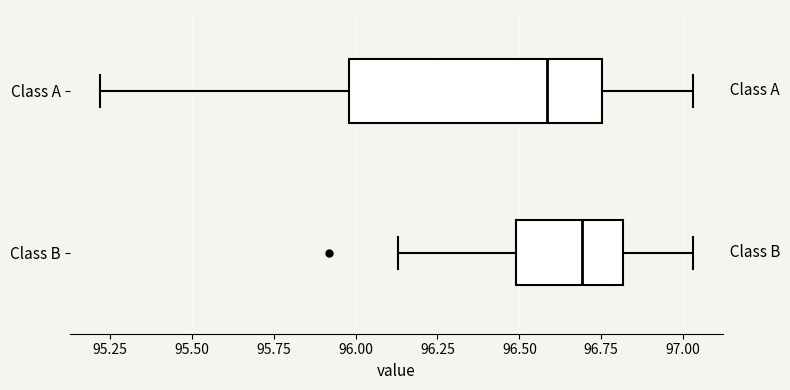

Where is the right edge of the box for Class B on the x-axis? The values are not printed on the chart, so give them approximately, as read against the axis.

96.80